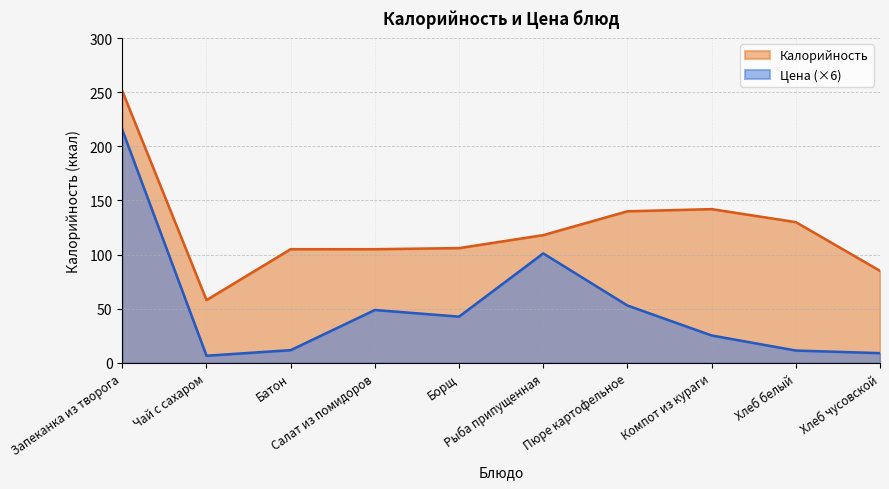

What is the total value across all series at Борщ?

148.7